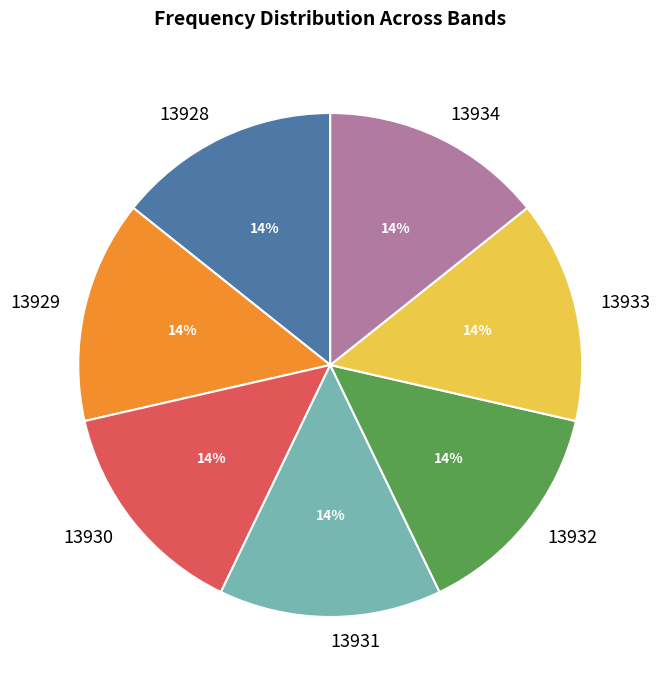

What percentage is the 13931 slice, to the nearest percent?

14%